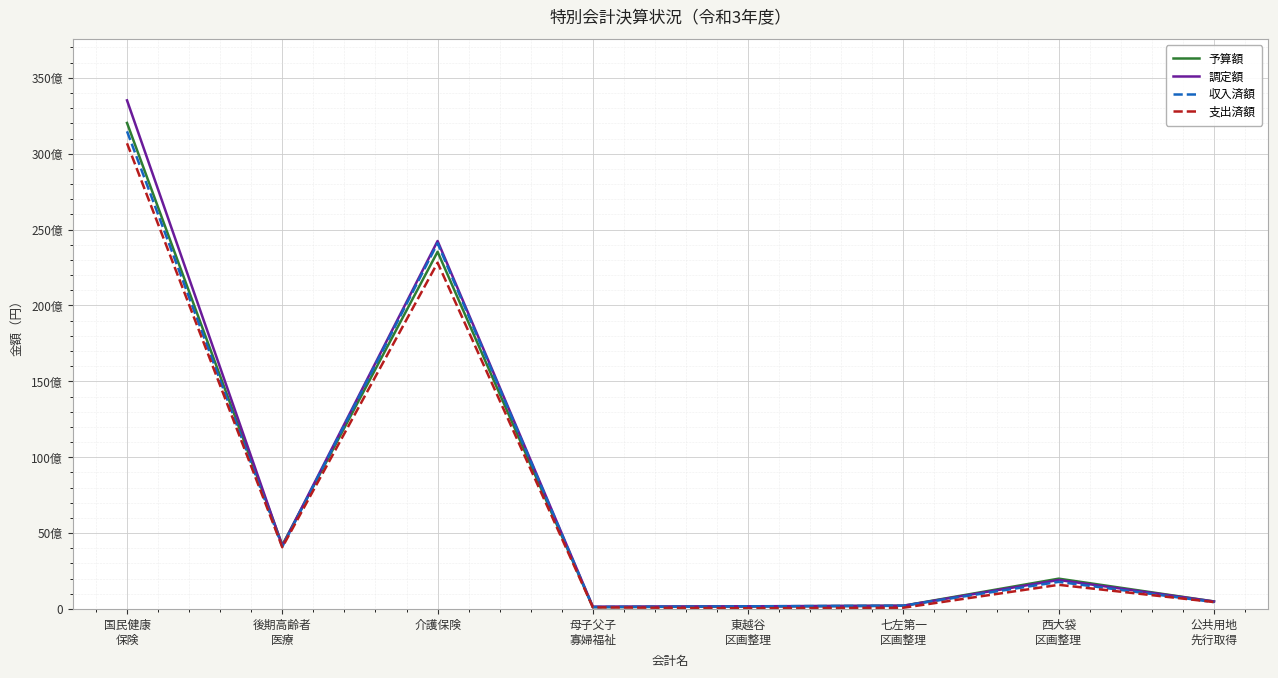

List the series in order of their peak value, lowest first.

支出済額, 収入済額, 予算額, 調定額